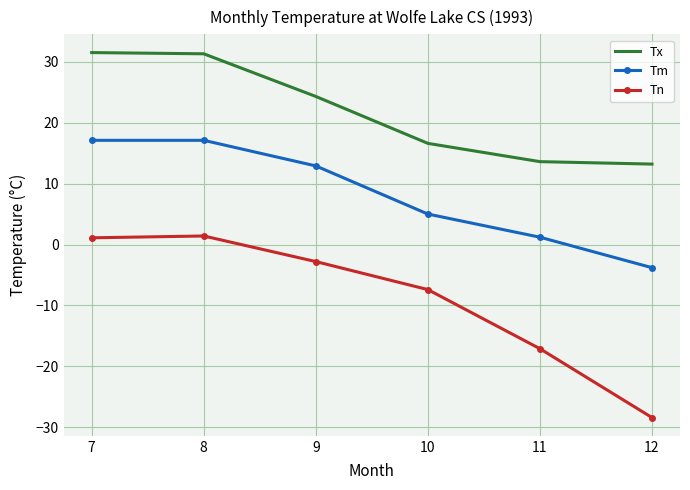

What is the difference between the second highest and minimum values in the Tn series?

29.5